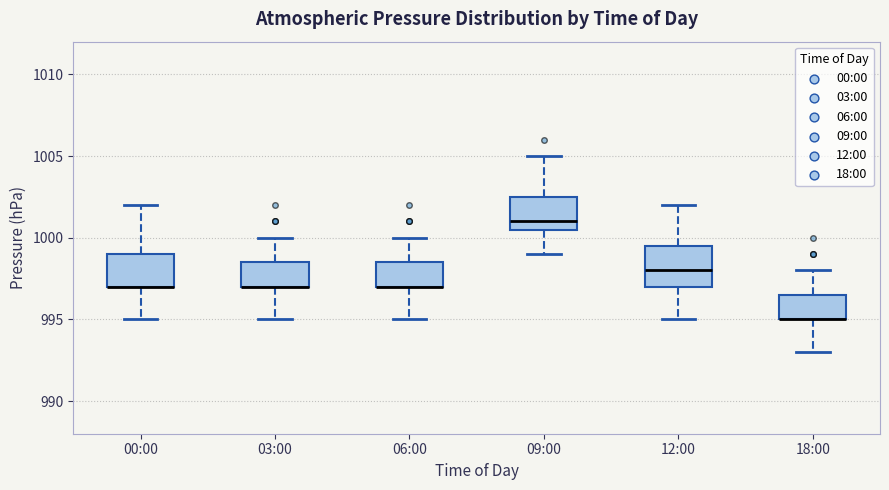

Where does the lower whisker of the box for 18:00 end on the y-axis? The values are not printed on the chart, so give them approximately, as read against the axis.

993.0